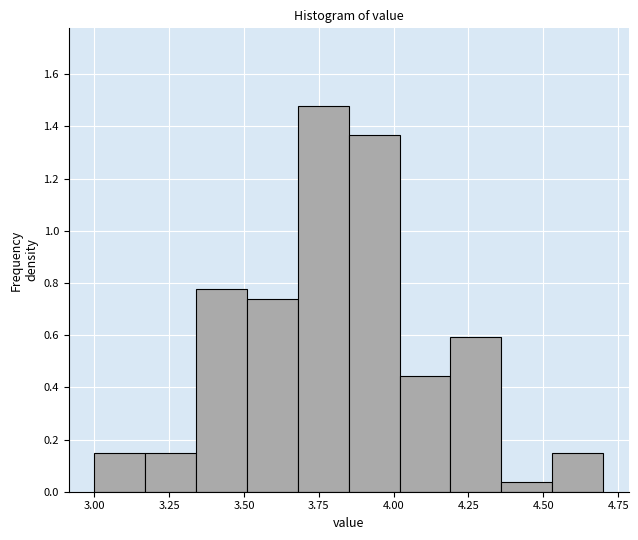

Read against the x-axis, roughly where is the centre of the tallest bar?

3.75